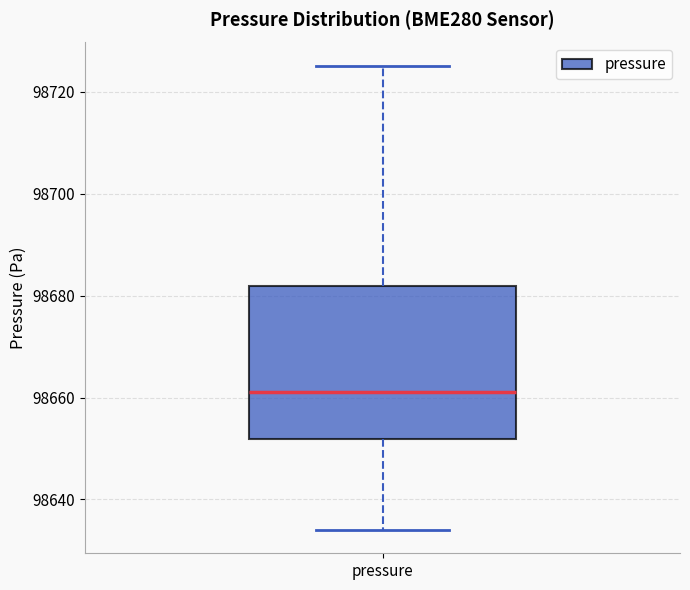

Read this box plot against the y-axis: the position of the median line, the range covered by the box, and the ends of both whiskers. The values are not printed on the chart, so give them approximately, as read against the axis.

median 98662, box 98652 to 98682, whiskers 98634 to 98726